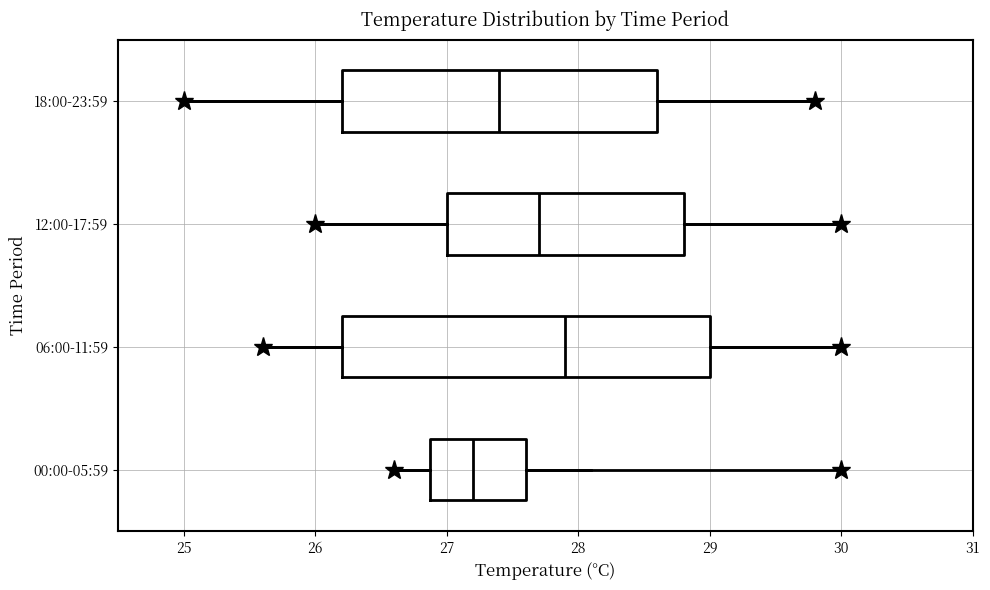

Which box has the furthest to the right median line?

06:00-11:59